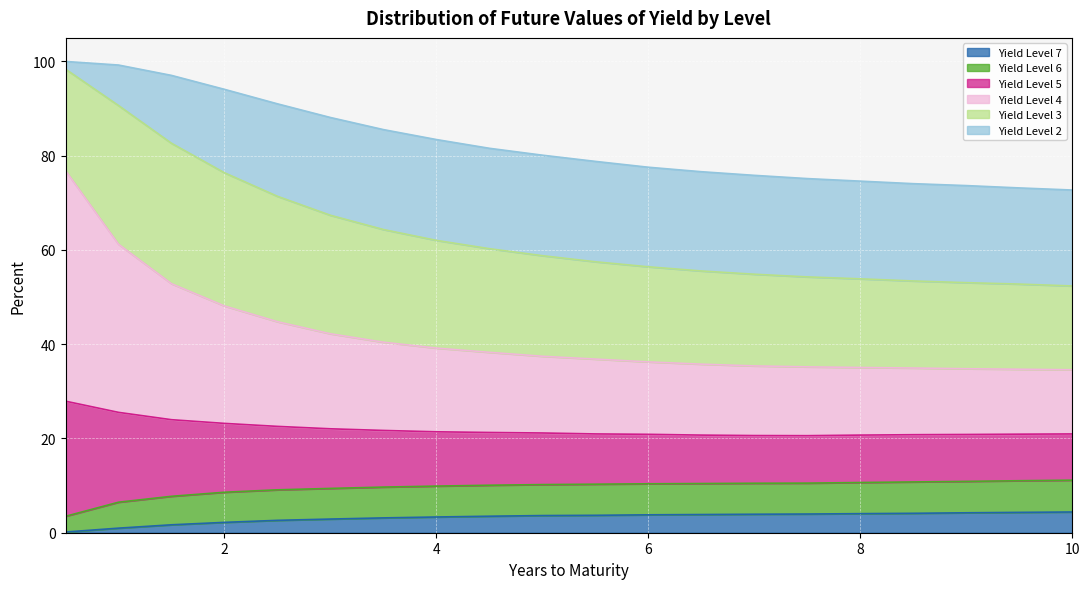

Is it true that Yield Level 7 equals 4.4 at 10?

True